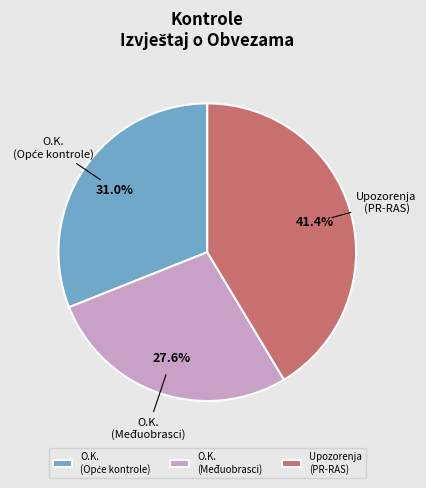

Which slice is the smallest?

O.K. (Međuobrasci)